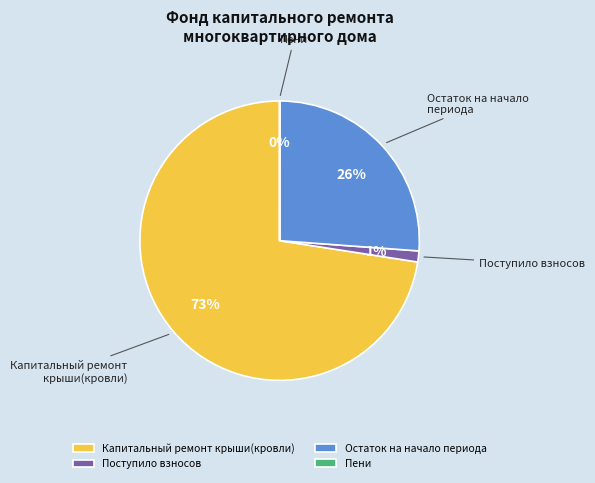

Is there a majority slice in this chart?

Yes